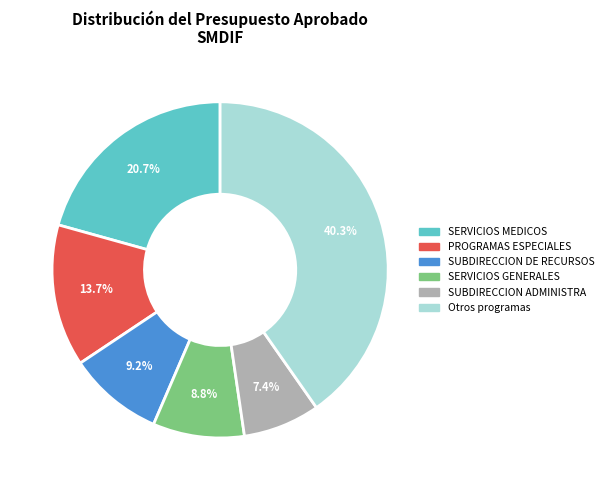

Does any single category account for the majority?

No